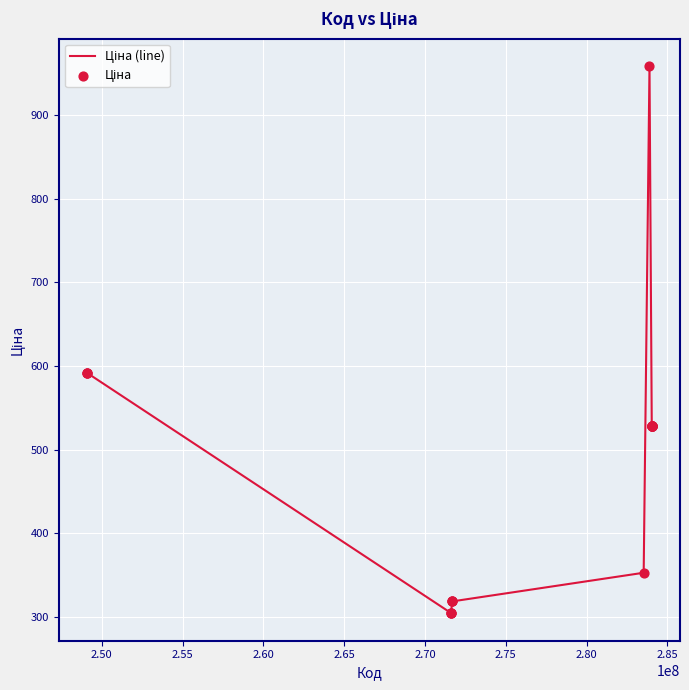

What is the greatest value displayed?

958.4